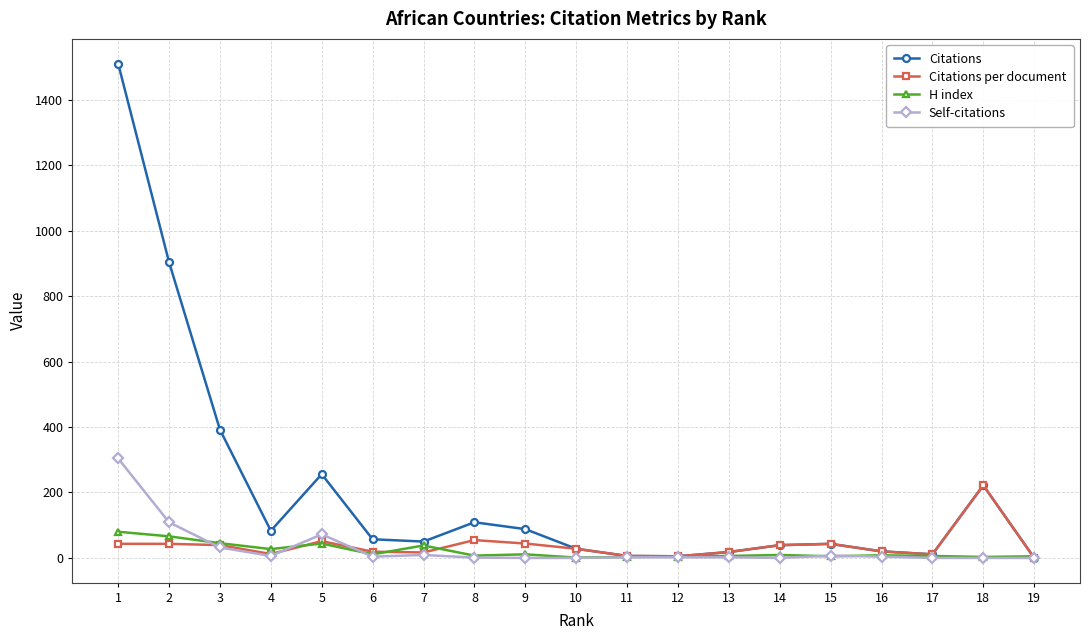

True or false: Citations has a value of 57.0 at 6.

True